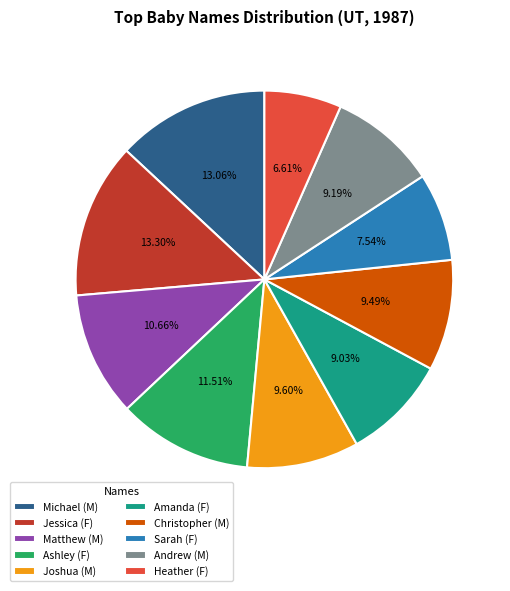

What is the smallest slice in the pie chart?

Heather (F)